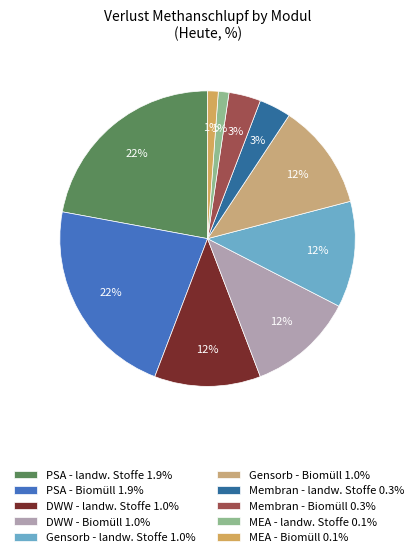

What percentage do DWW - landw. Stoffe and MEA - landw. Stoffe together represent?

12.8%